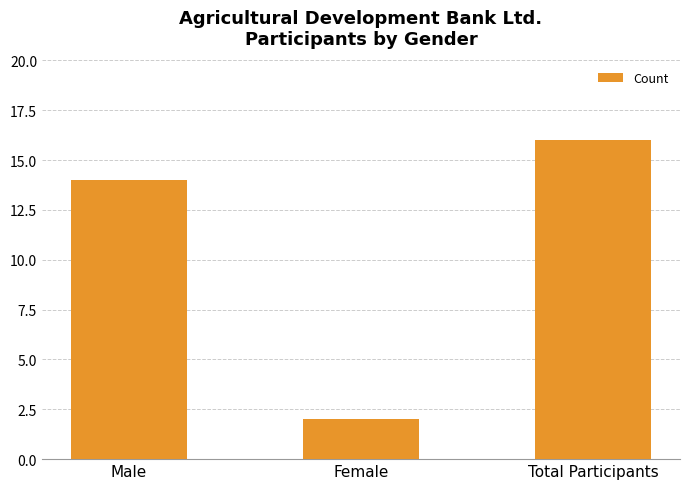

What is the change in value from Male to Female?

-12